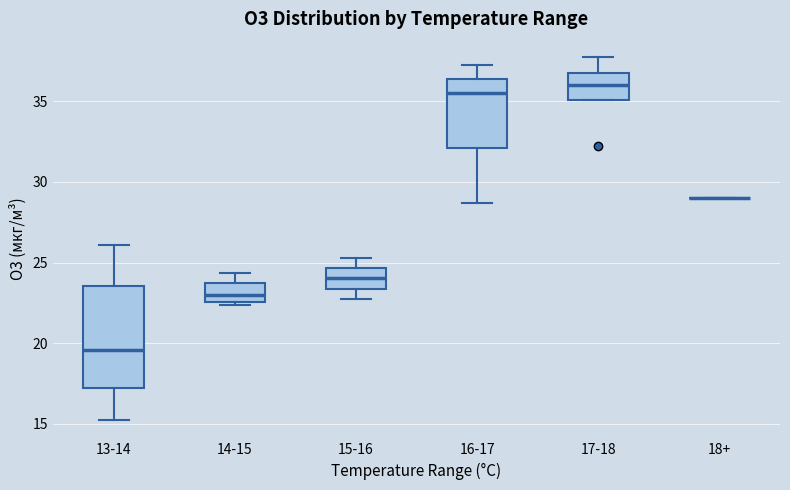

Comparing the boxes themselves (not the whiskers), which one is the tallest?

13-14